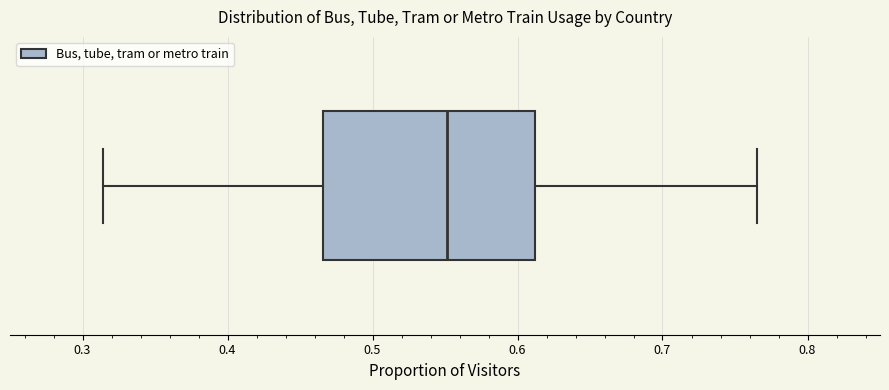

Read this box plot against the x-axis: the position of the median line, the range covered by the box, and the ends of both whiskers. The values are not printed on the chart, so give them approximately, as read against the axis.

median 0.55, box 0.47 to 0.61, whiskers 0.31 to 0.77